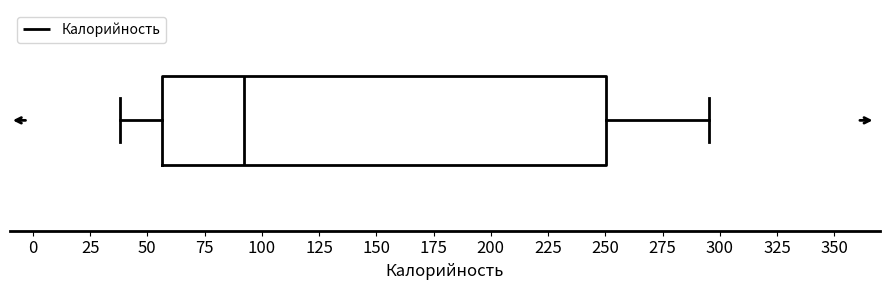

Transcribe this box plot: give where the median line is, the range the box spans, and where the two whiskers end, as read against the x-axis. The values are not printed on the chart, so give them approximately, as read against the axis.

median 90, box 55 to 250, whiskers 40 to 295